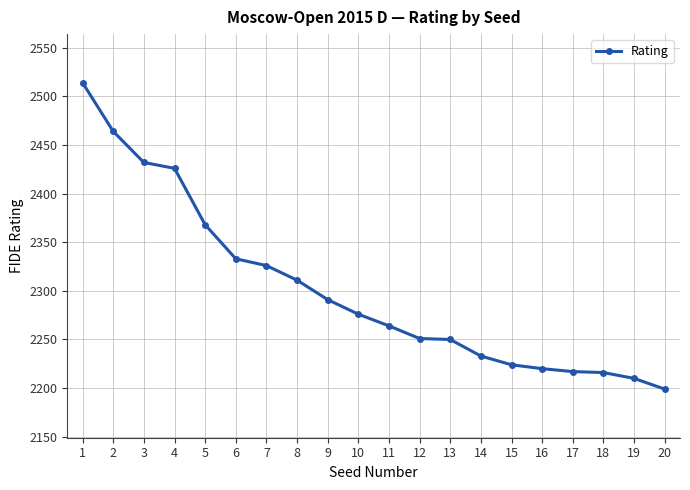

True or false: the data shows 2333 at 6.

True